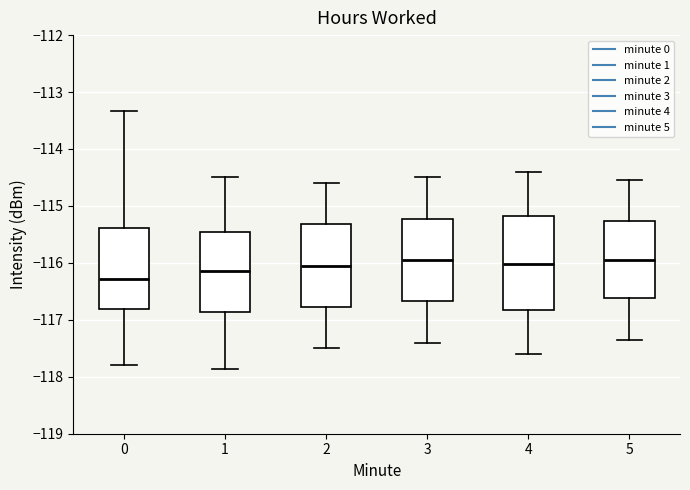

Where does the upper whisker of the box at x = 3 end on the y-axis? The values are not printed on the chart, so give them approximately, as read against the axis.

-114.5